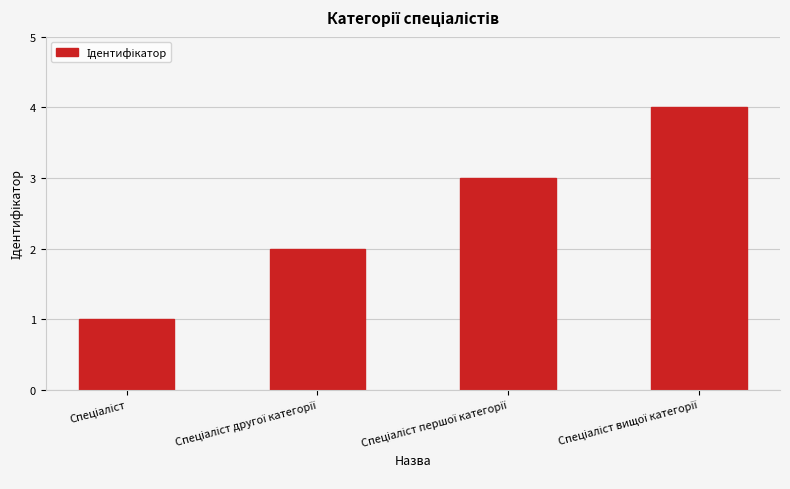

Count the values in the range 2 to 4.

3